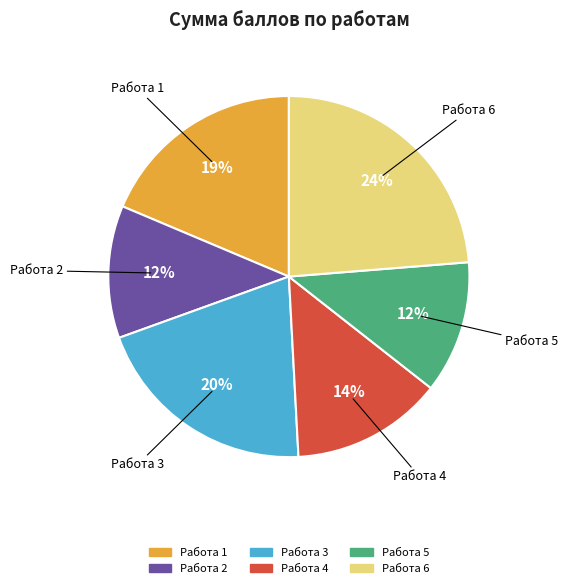

How many segments does this pie chart have?

6